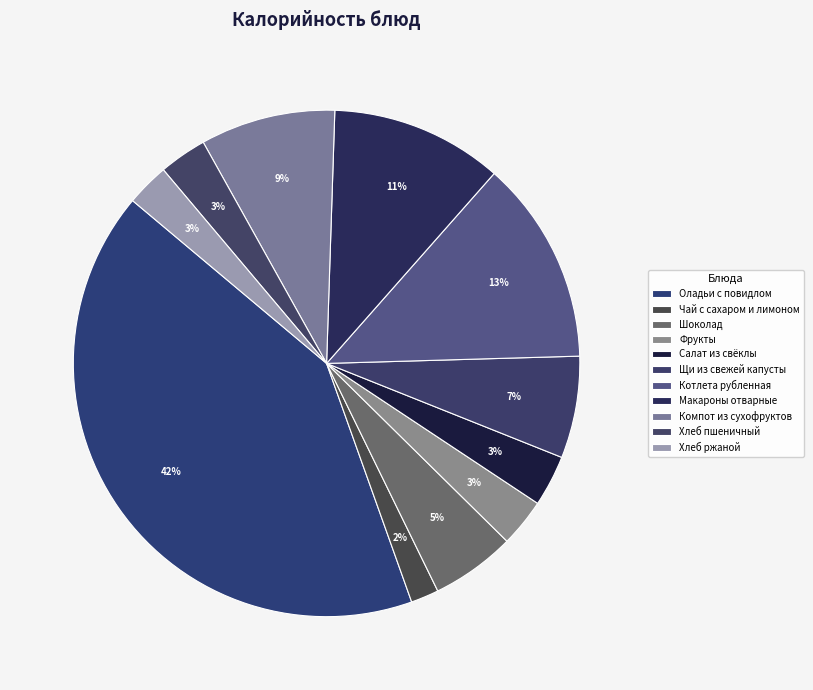

How many slices are in this pie chart?

11